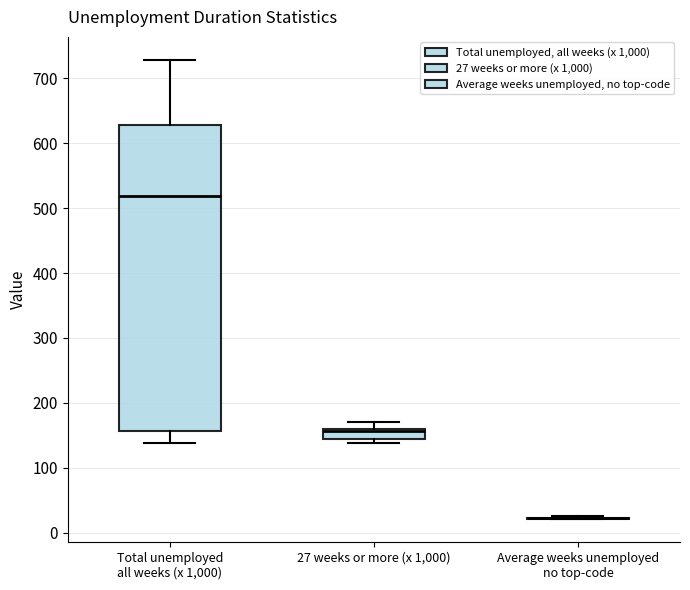

Where does the median line of the box for Total unemployed all weeks (x 1,000) sit on the y-axis? The values are not printed on the chart, so give them approximately, as read against the axis.

520